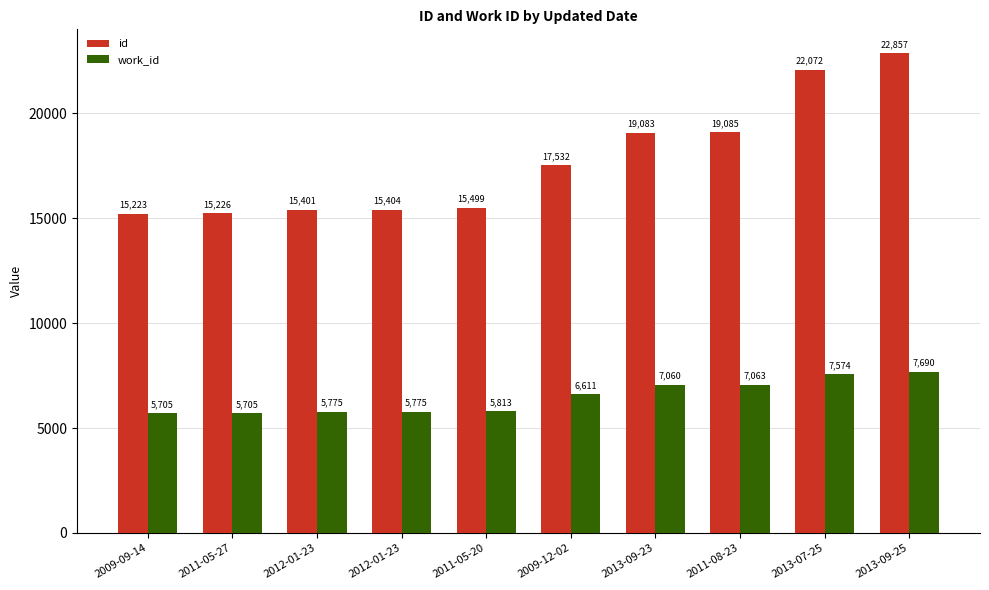

How many data points does each series have?

10